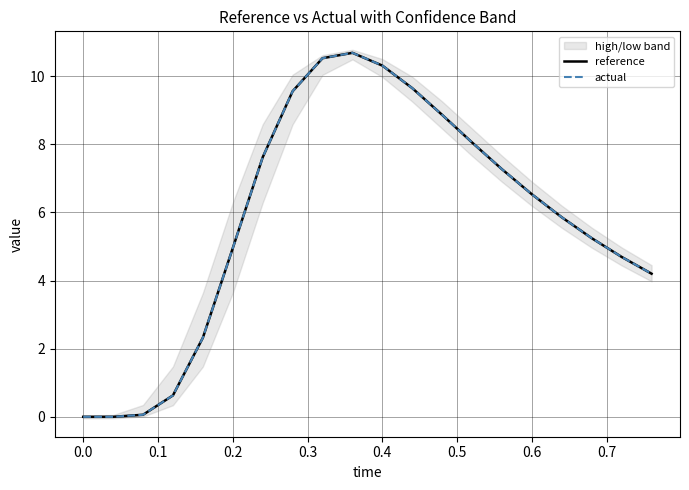

How many intersections are there between reference and actual?

6